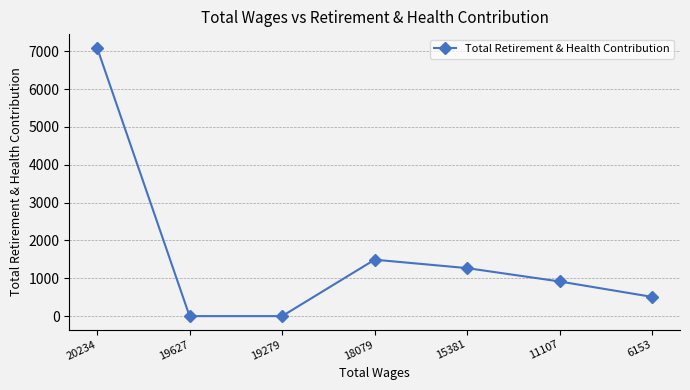

How many lines are shown in the chart?

1